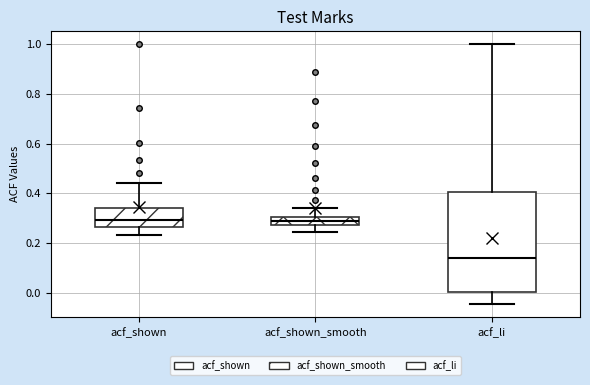

Where is the lower edge of the box for acf_shown_smooth on the y-axis? The values are not printed on the chart, so give them approximately, as read against the axis.

0.28